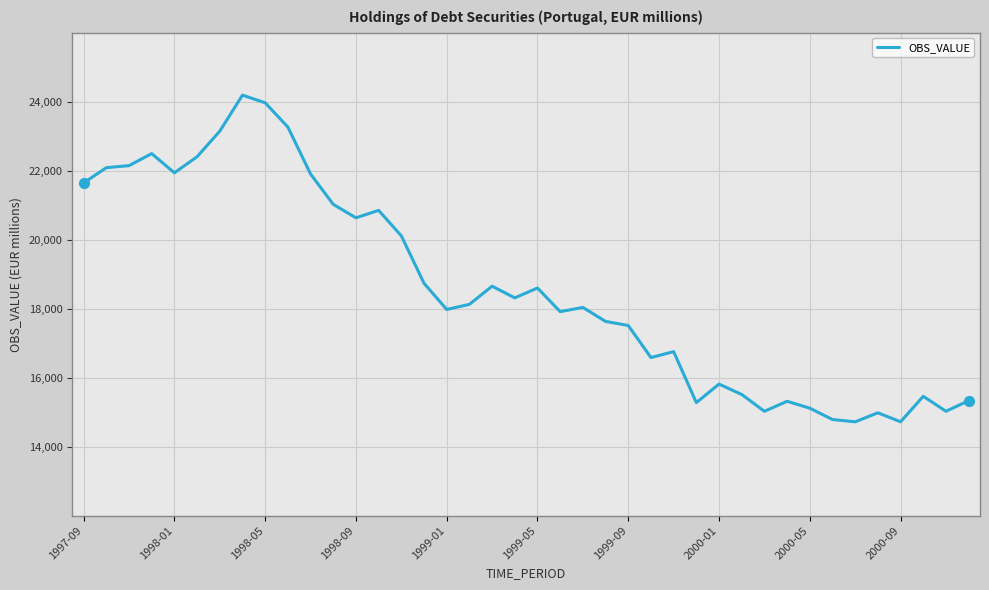

What is the difference between the maximum and minimum values?

9472